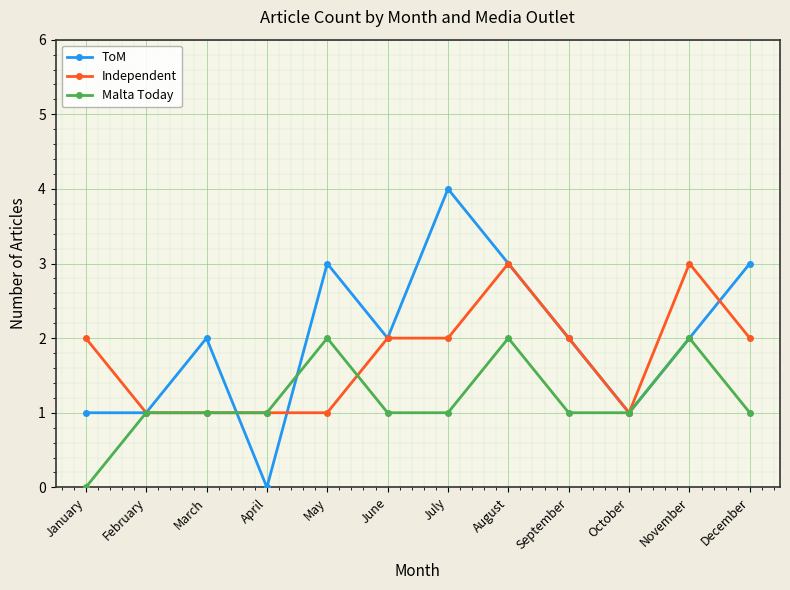

True or false: Malta Today has a value of 0 at February.

False